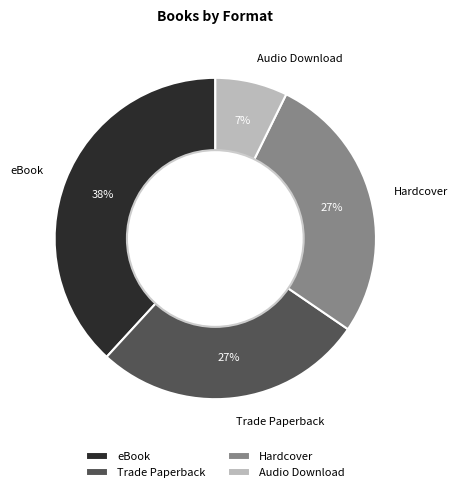

To the nearest percent, what percentage of the pie is Trade Paperback?

27%